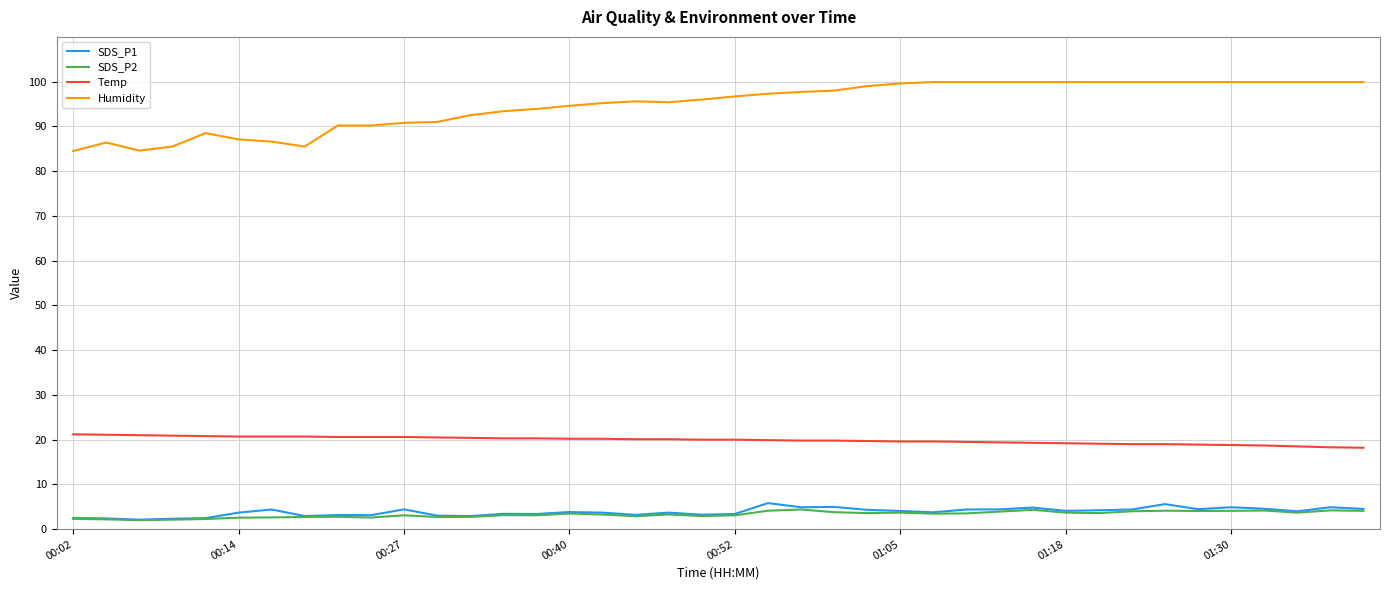

True or false: Temp and Humidity cross at least once.

False